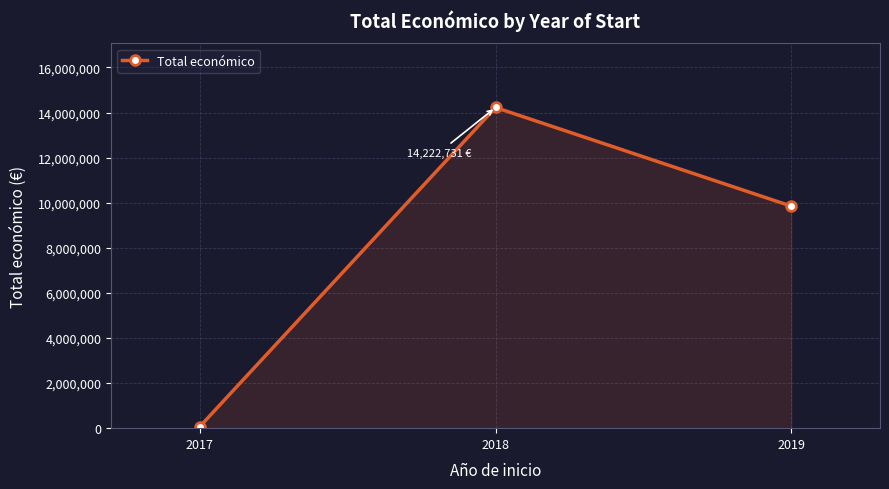

At which category does the chart reach its peak across all series?

2018